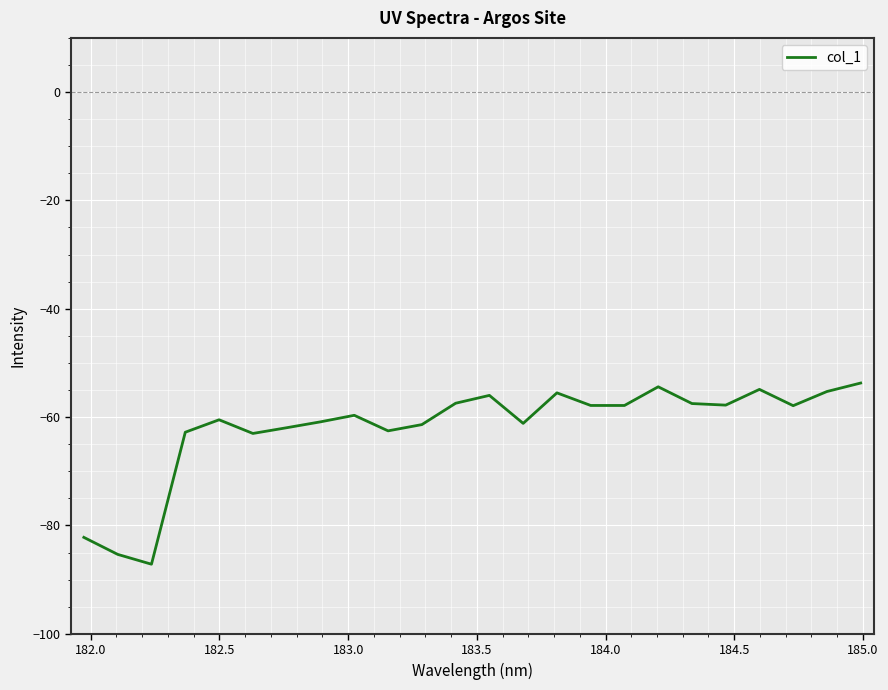

What is the difference between the maximum and minimum values?

33.4